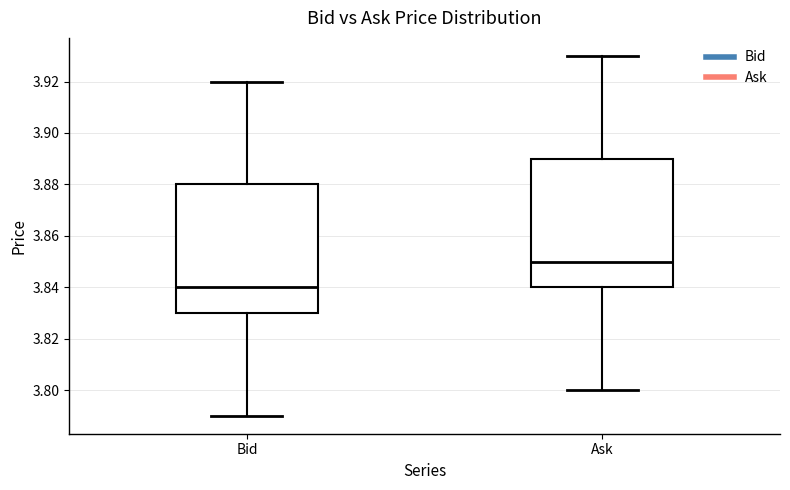

Where is the upper edge of the box for Bid on the y-axis? The values are not printed on the chart, so give them approximately, as read against the axis.

3.88